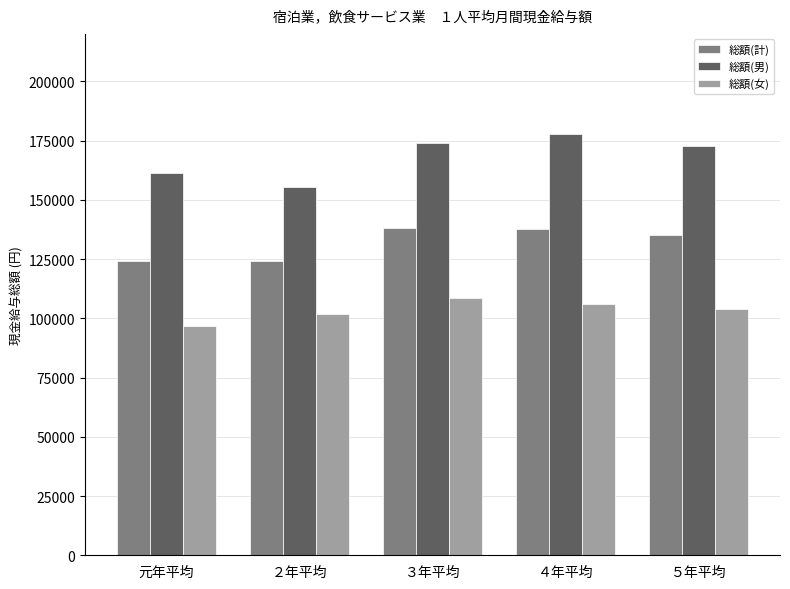

What is the value of the 総額(男) bar at the 3rd from the left?

173834